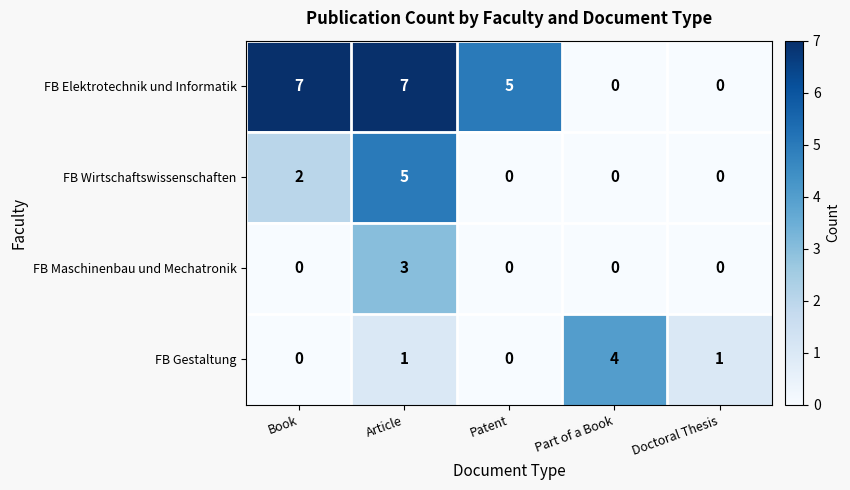

How many series are shown in this chart?

4